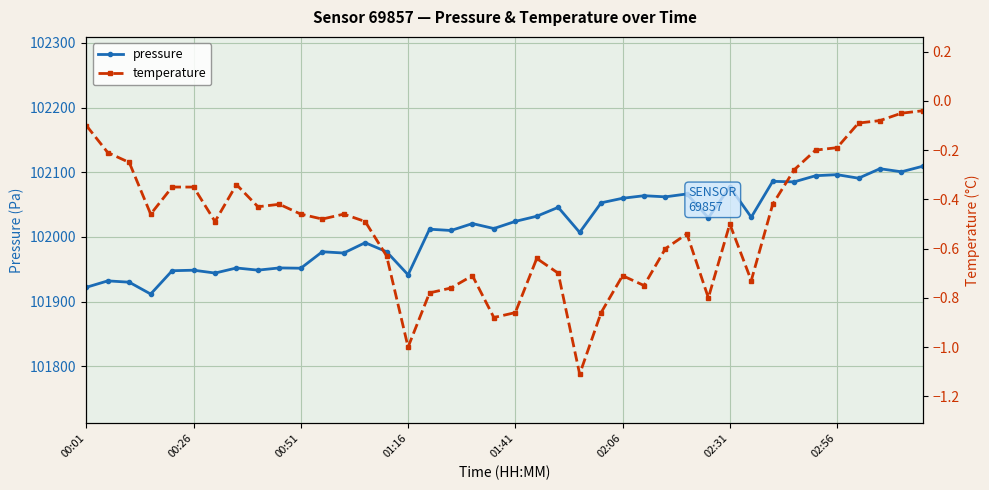

Rank the series by their average value, from highest to lowest.

pressure, temperature